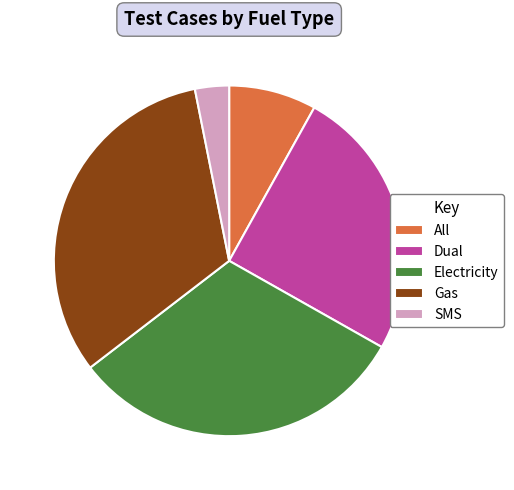

What is the smallest slice in the pie chart?

SMS